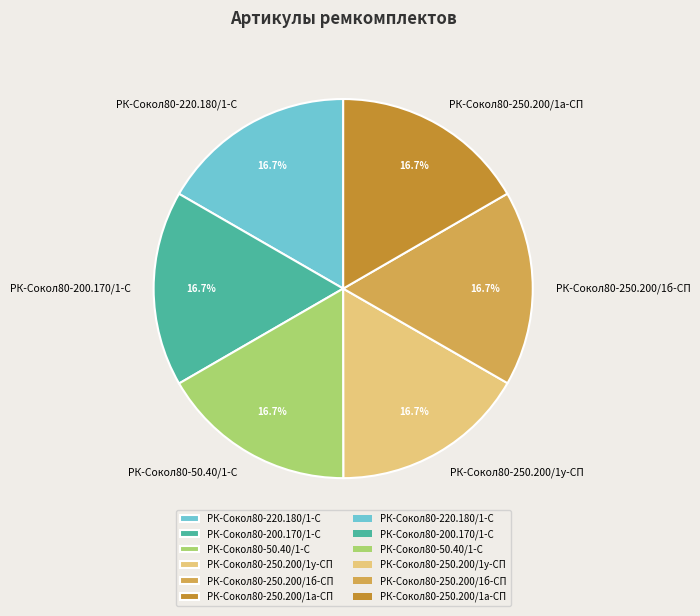

What is the ratio of the value at РК-Сокол80-250.200/1а-СП to the value at РК-Сокол80-200.170/1-С?

1.0